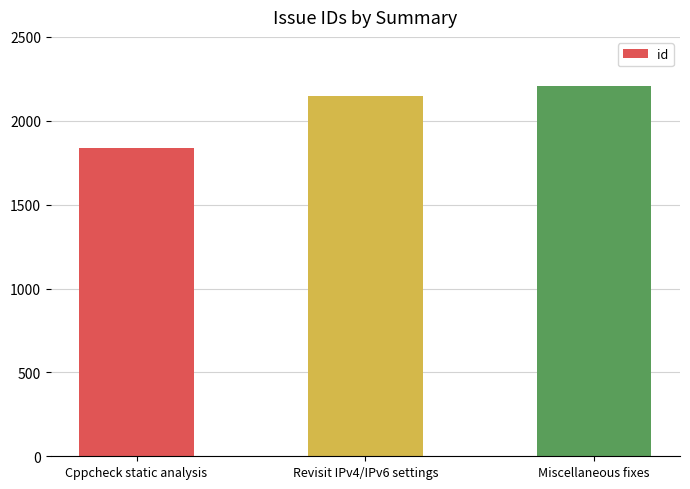

How many data points does each series have?

3